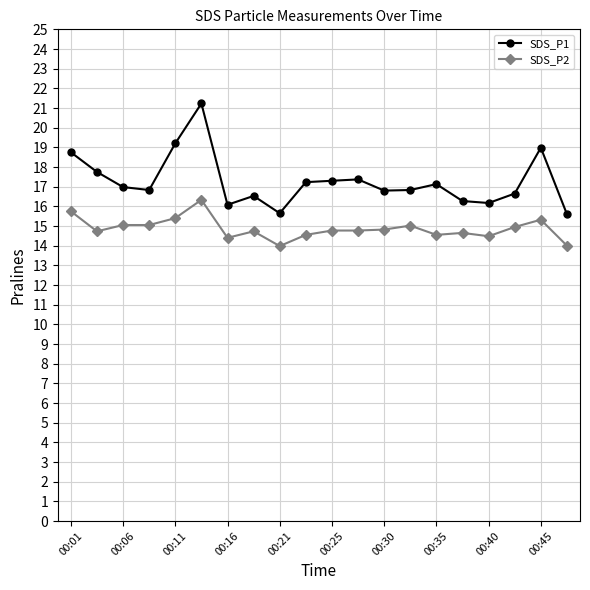

True or false: SDS_P2 has more than 0 interior local peaks.

True